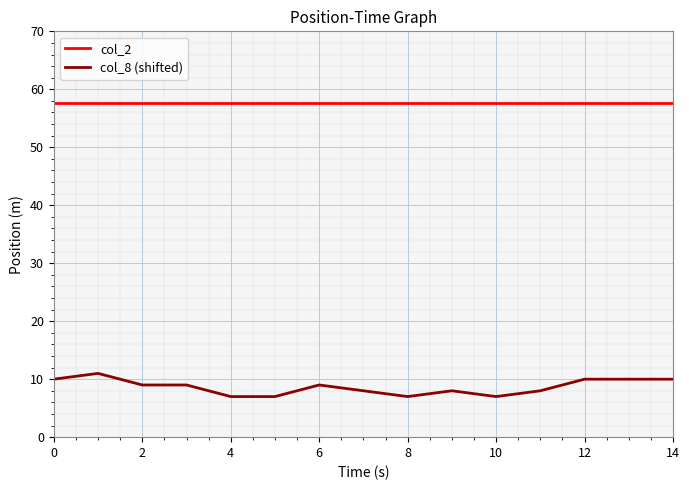

Which series has the largest range (max minus min)?

col_8 (shifted)